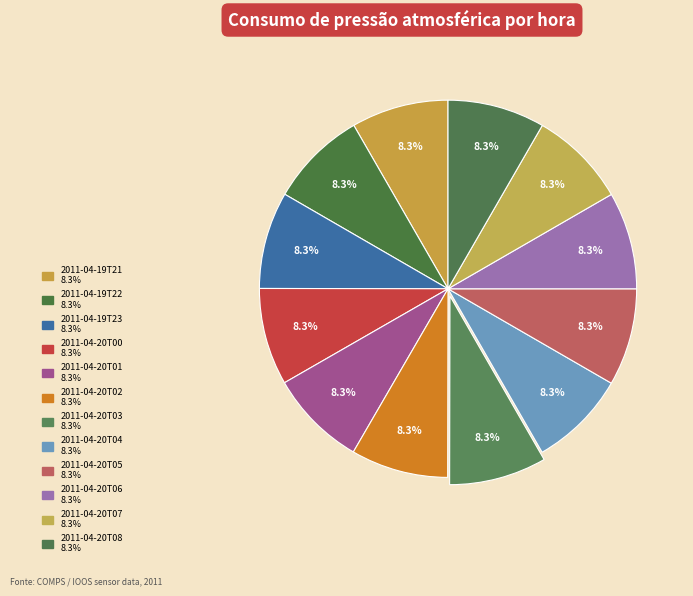

Does any single category account for the majority?

No